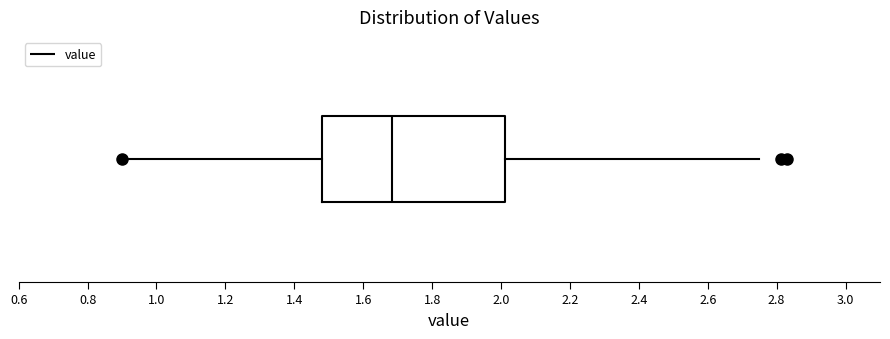

Where does the left whisker of the box end on the x-axis? The values are not printed on the chart, so give them approximately, as read against the axis.

0.90